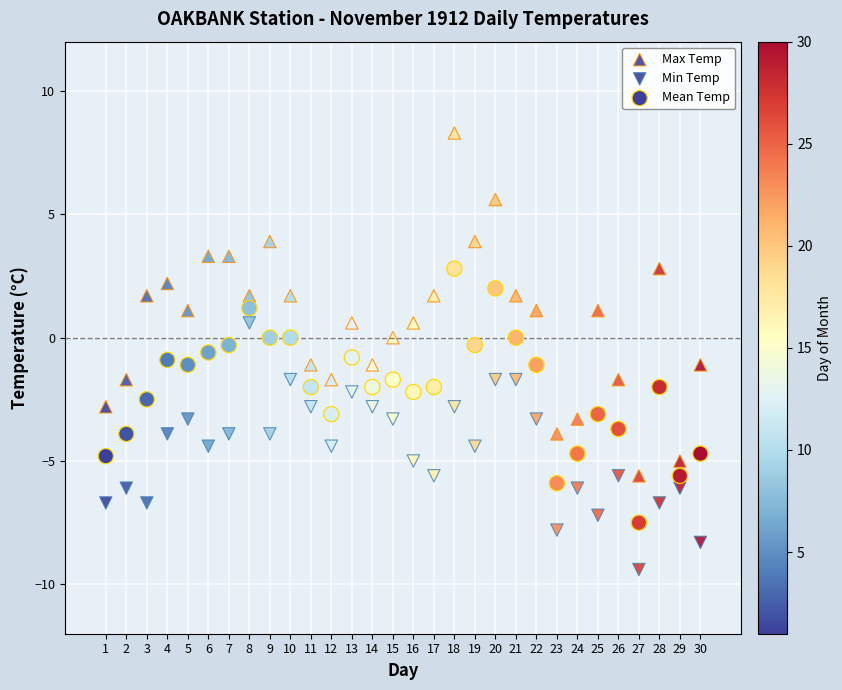

How many data points are displayed?

90